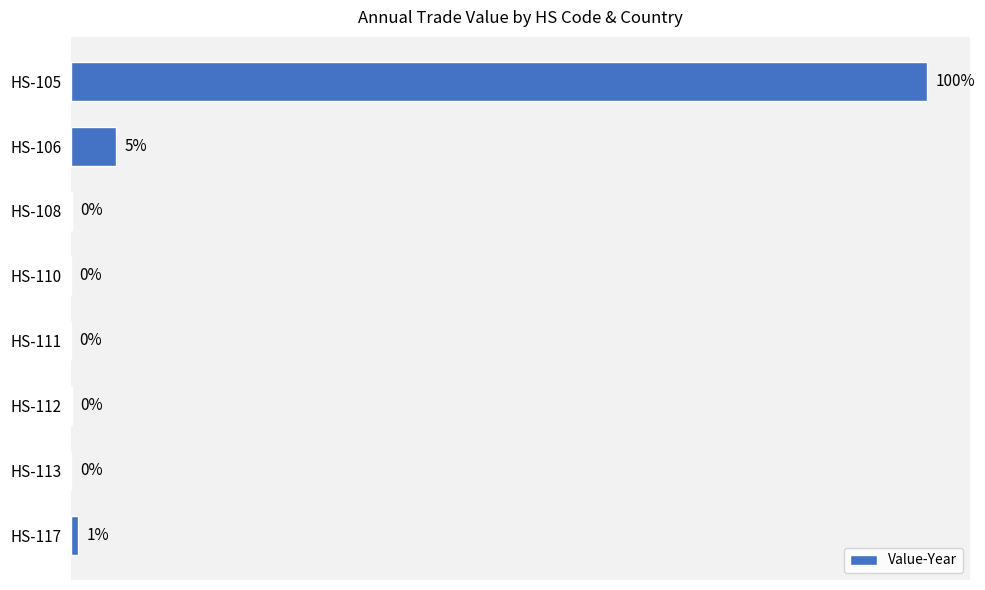

Are the bars horizontal?

Yes